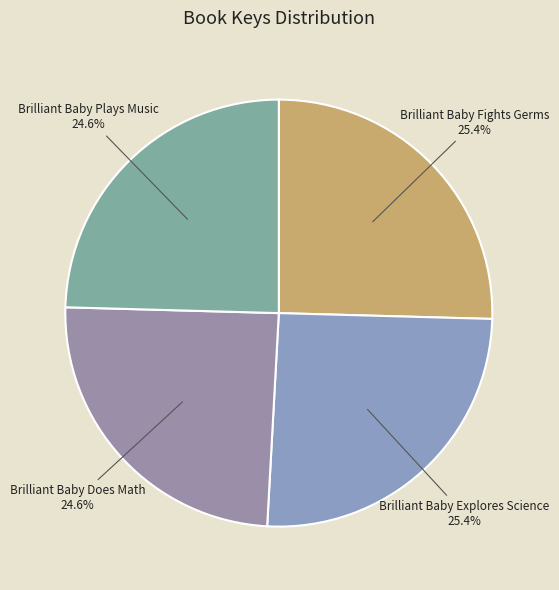

To the nearest percent, what is the combined percentage of Brilliant Baby Plays Music and Brilliant Baby Does Math?

49%